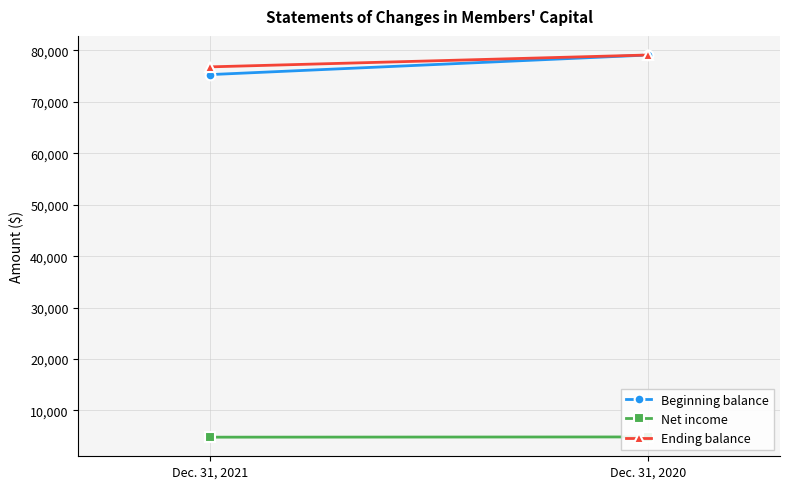

What is the total value across all series at Dec. 31, 2020?

163101